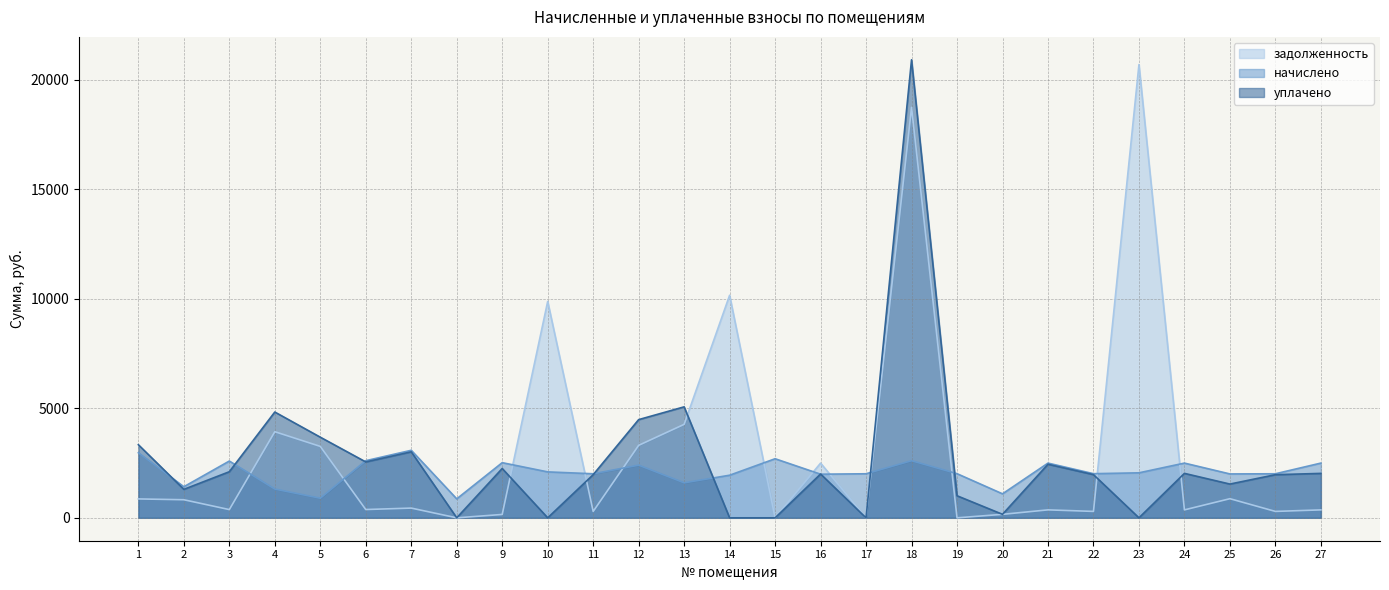

What is the sum of all начислено values?

56349.7